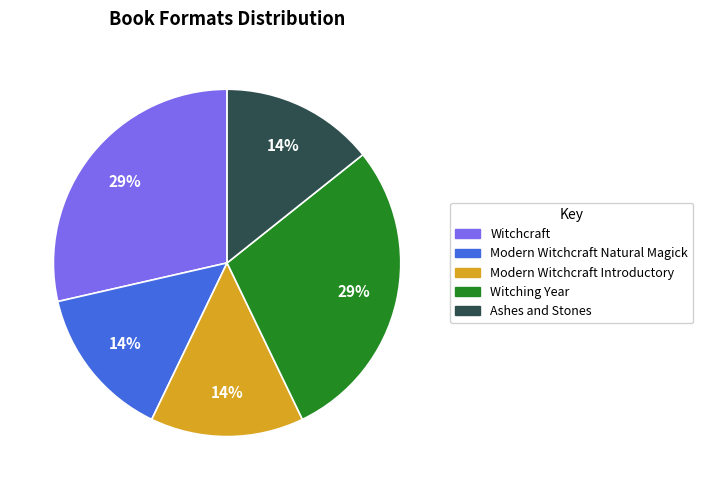

To the nearest percent, what is the combined percentage of Modern Witchcraft Natural Magick and Witchcraft?

43%